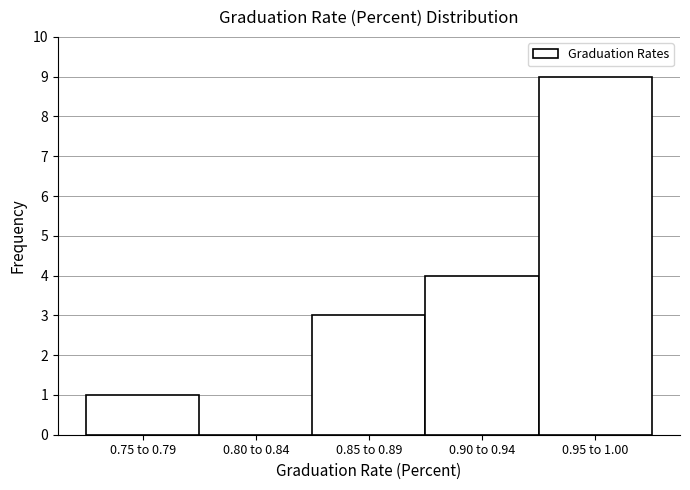

Reading right to left, what are all the values shown in this chart?

0.95 to 1.00=9	0.90 to 0.94=4	0.85 to 0.89=3	0.80 to 0.84=0	0.75 to 0.79=1